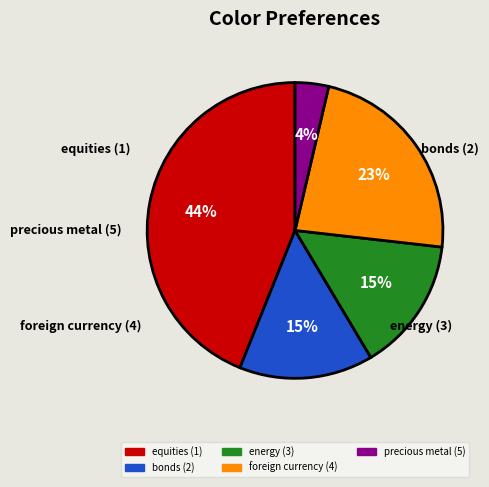

Count the number of slices in the pie.

5